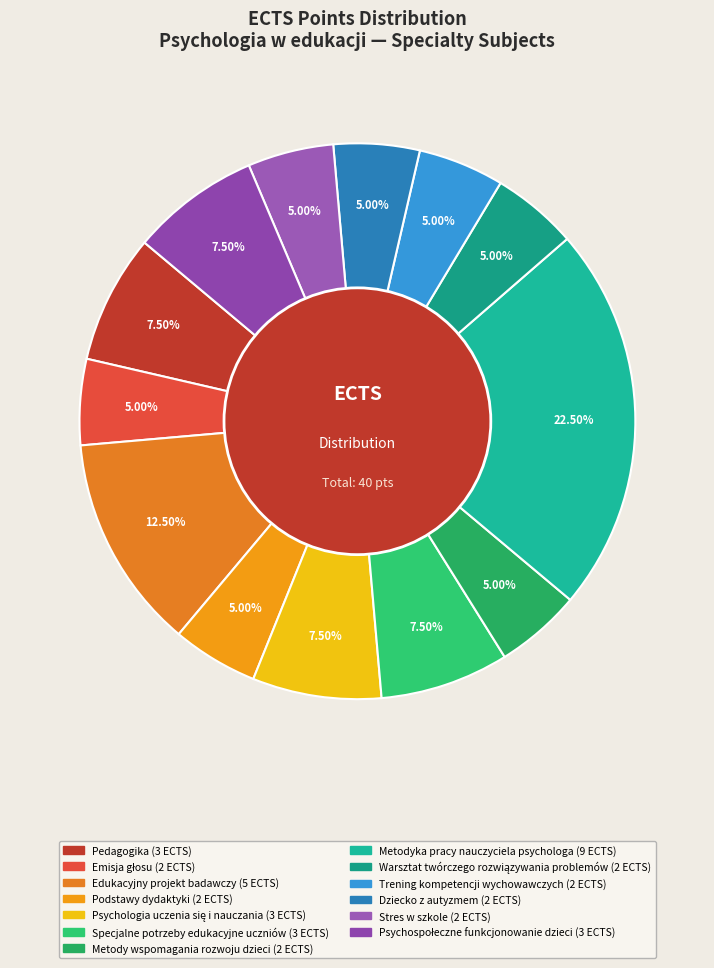

Count the number of slices in the pie.

13